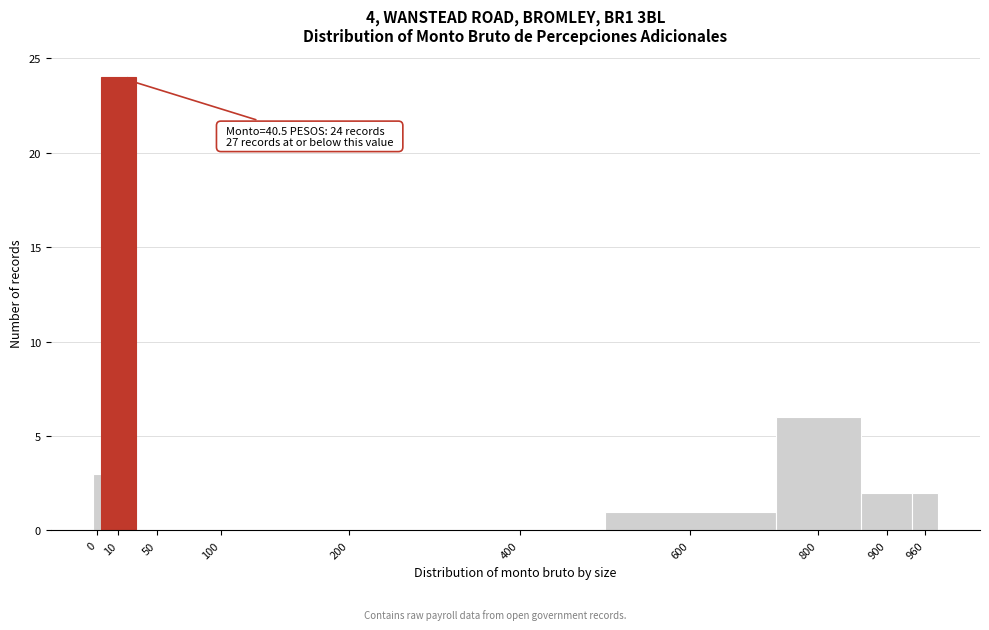

Reading right to left, transcribe all the data shown in this chart.

960=2	900=2	800=6	600=1	400=0	200=0	100=0	50=0	10=24	0=3